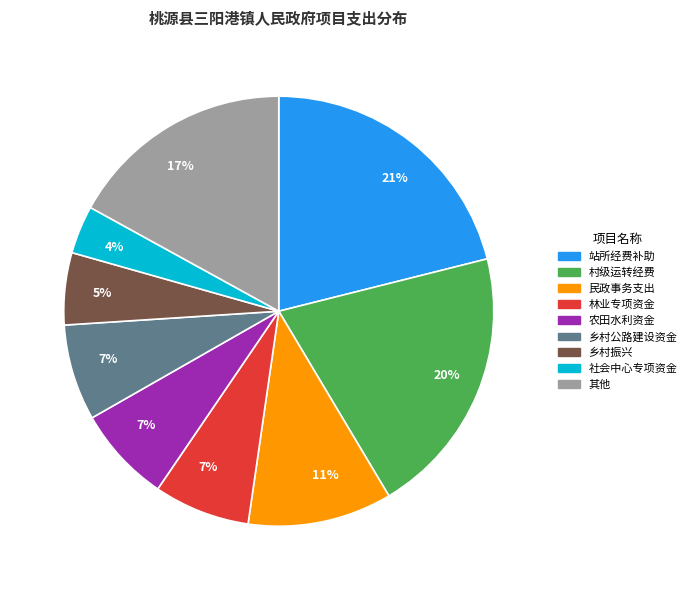

To the nearest percent, what is the average slice percentage?

11%